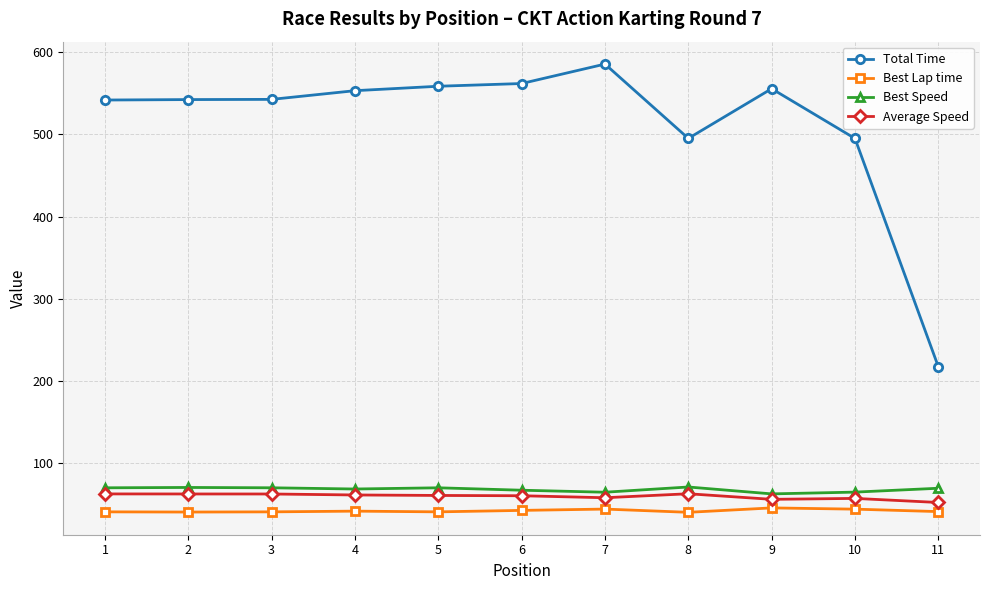

Which series has the largest range (max minus min)?

Total Time